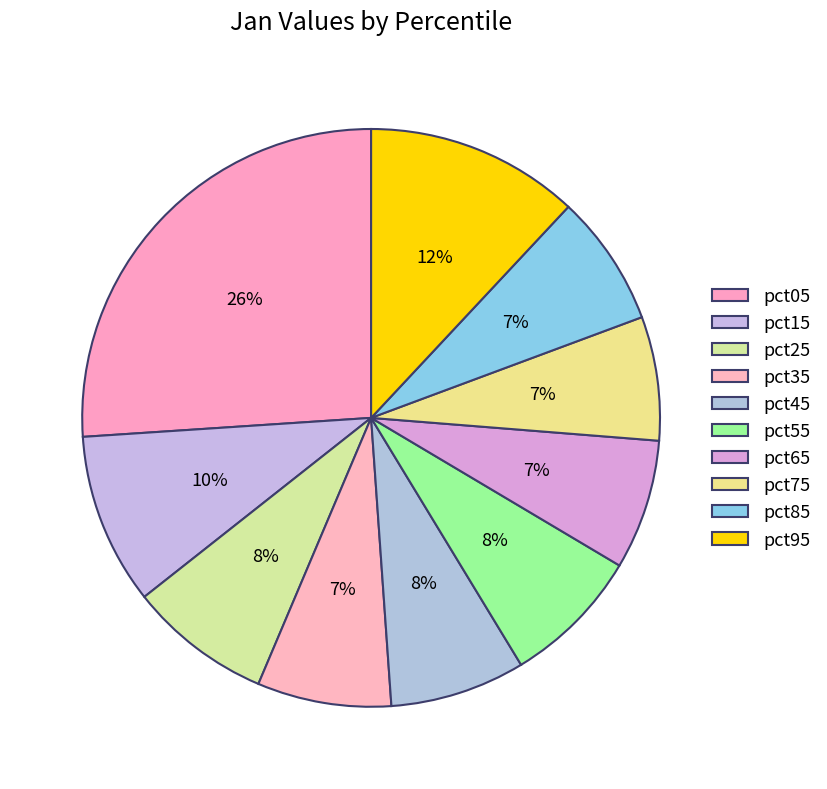

Count the number of slices in the pie.

10